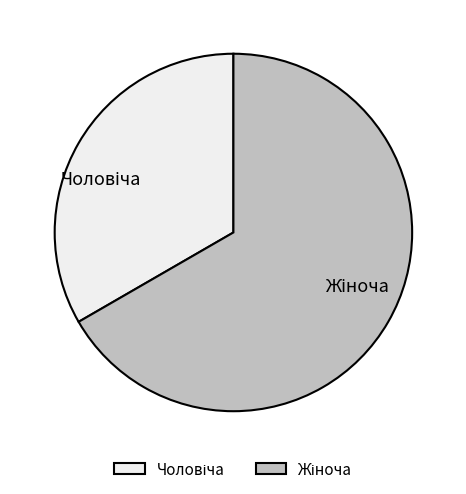

The Чоловіча slice represents 25% of the pie. True or false?

False